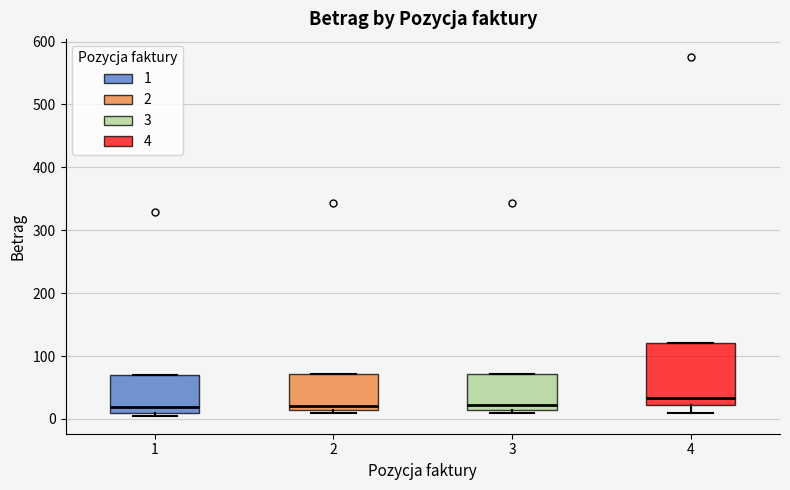

Reading left to right, transcribe this box plot: for each box, give where its median line is, the range the box spans, and where its two whiskers end, as read against the y-axis. The values are not printed on the chart, so give them approximately, as read against the axis.

1: median 20, box 10 to 70, whiskers 0 to 70
2: median 20, box 10 to 70, whiskers 10 (just below the box's lower edge) to 70
3: median 20, box 10 to 70, whiskers 10 (just below the box's lower edge) to 70
4: median 30, box 20 to 120, whiskers 10 to 120